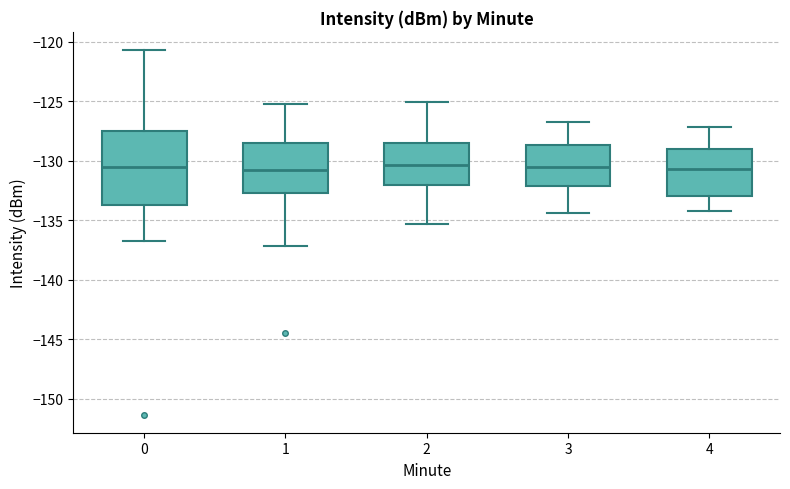

Which box is the tallest, from its lower edge to its upper edge?

0